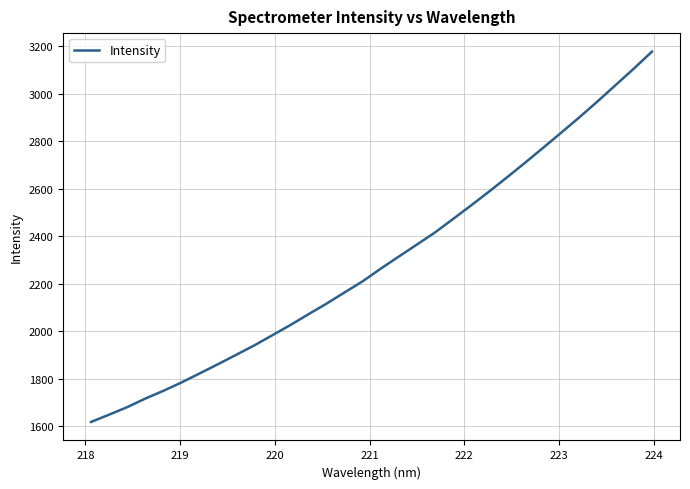

What is the difference between the maximum and minimum values?

1559.2